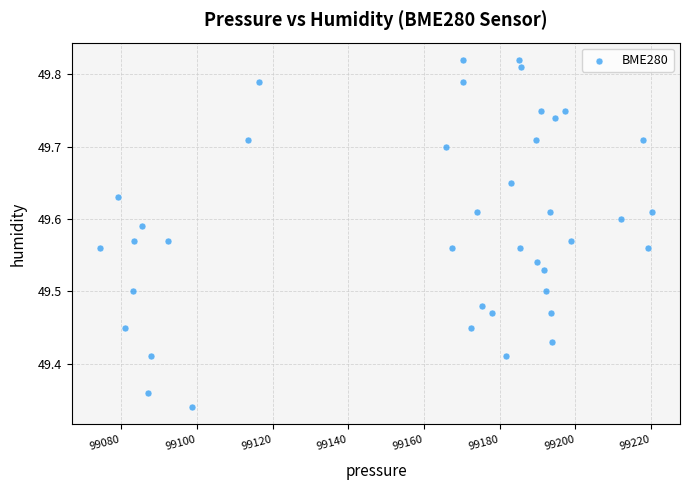

What is the range of Y values (max minus min)?

0.5